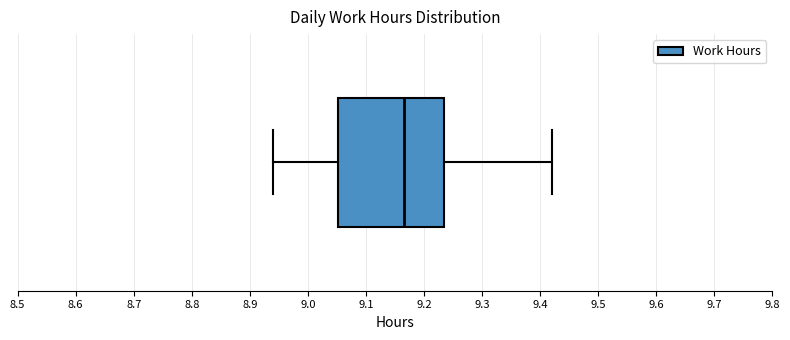

Read this box plot against the x-axis: the position of the median line, the range covered by the box, and the ends of both whiskers. The values are not printed on the chart, so give them approximately, as read against the axis.

median 9.17, box 9.05 to 9.24, whiskers 8.94 to 9.42